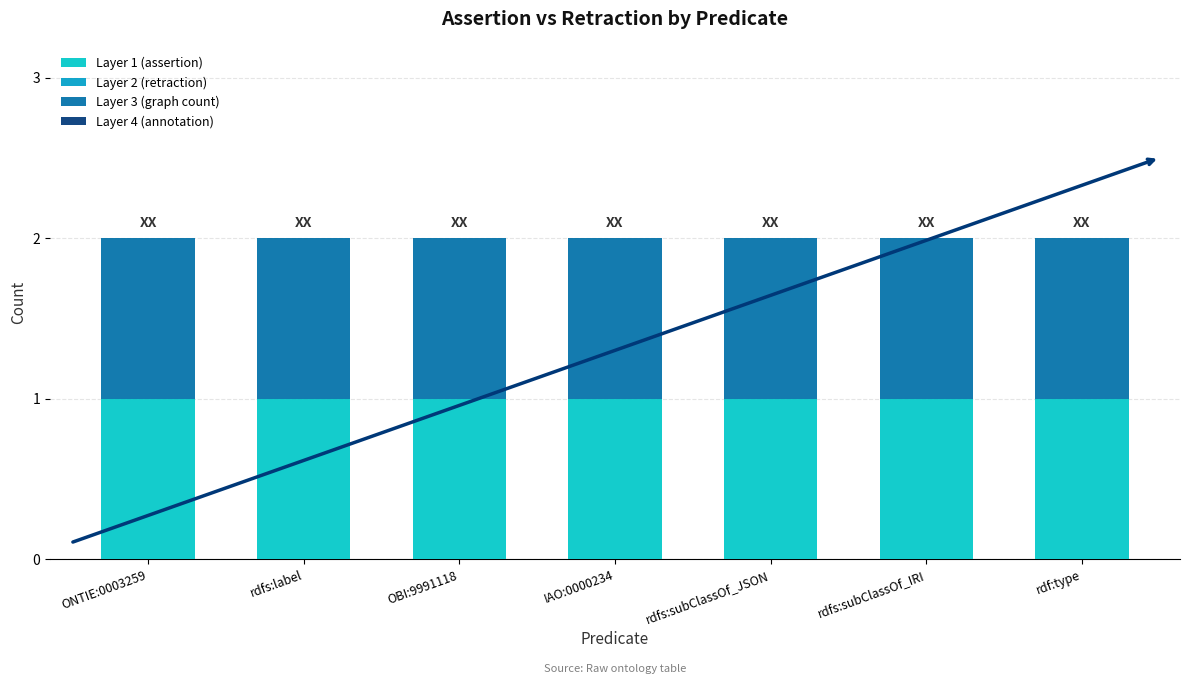

What is the label of the 1st bar from the right?

rdf:type